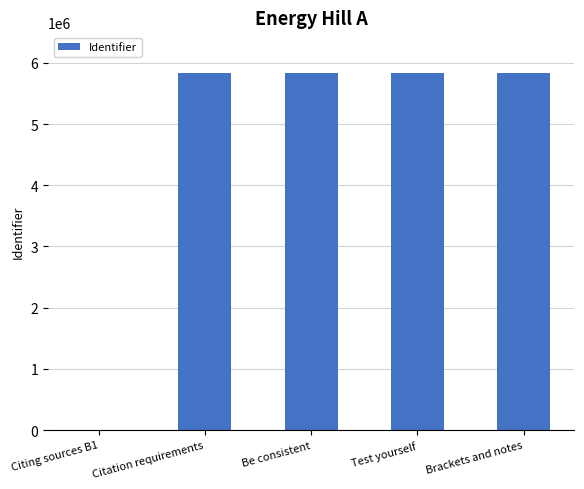

What is the maximum value shown in the chart?

5833419